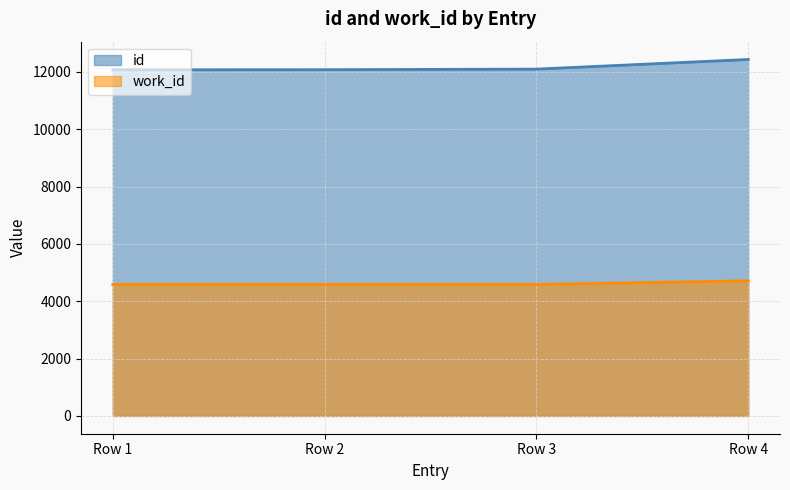

What is the greatest value displayed?

12434